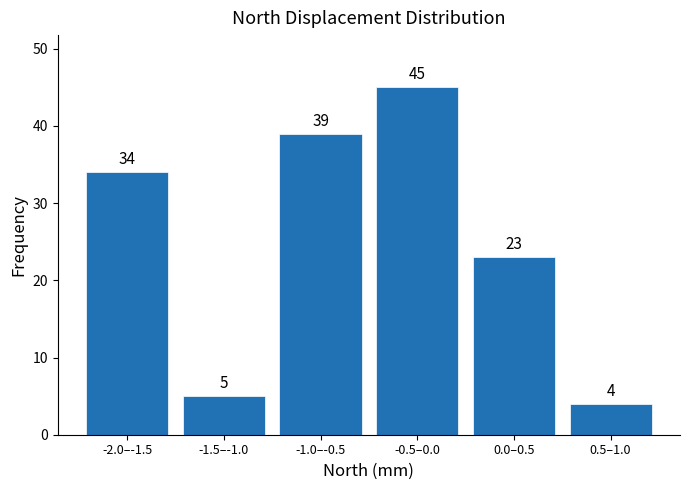

Reading right to left, list all the values displayed in this chart.

0.5–1.0=4	0.0–0.5=23	-0.5–0.0=45	-1.0–-0.5=39	-1.5–-1.0=5	-2.0–-1.5=34